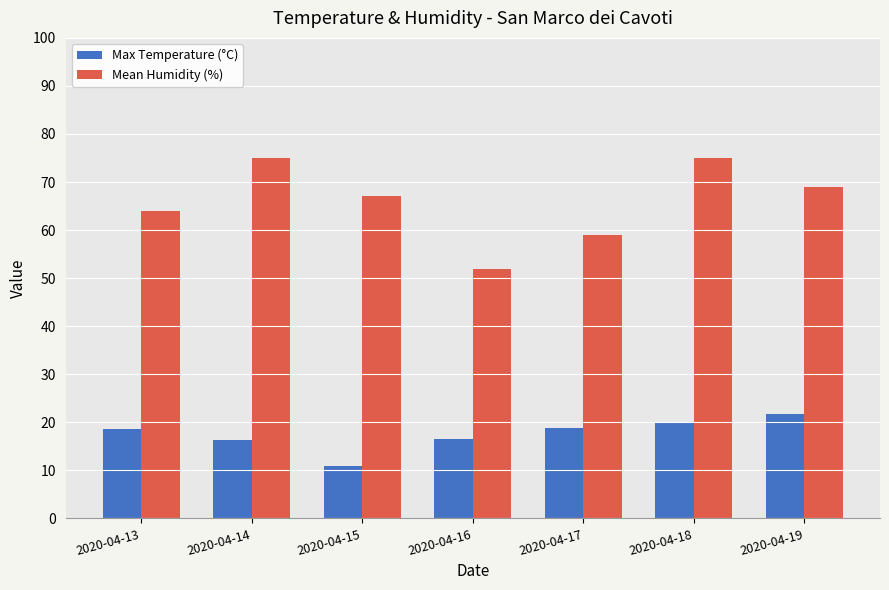

What is the sum of all Max Temperature (°C) values?

123.1